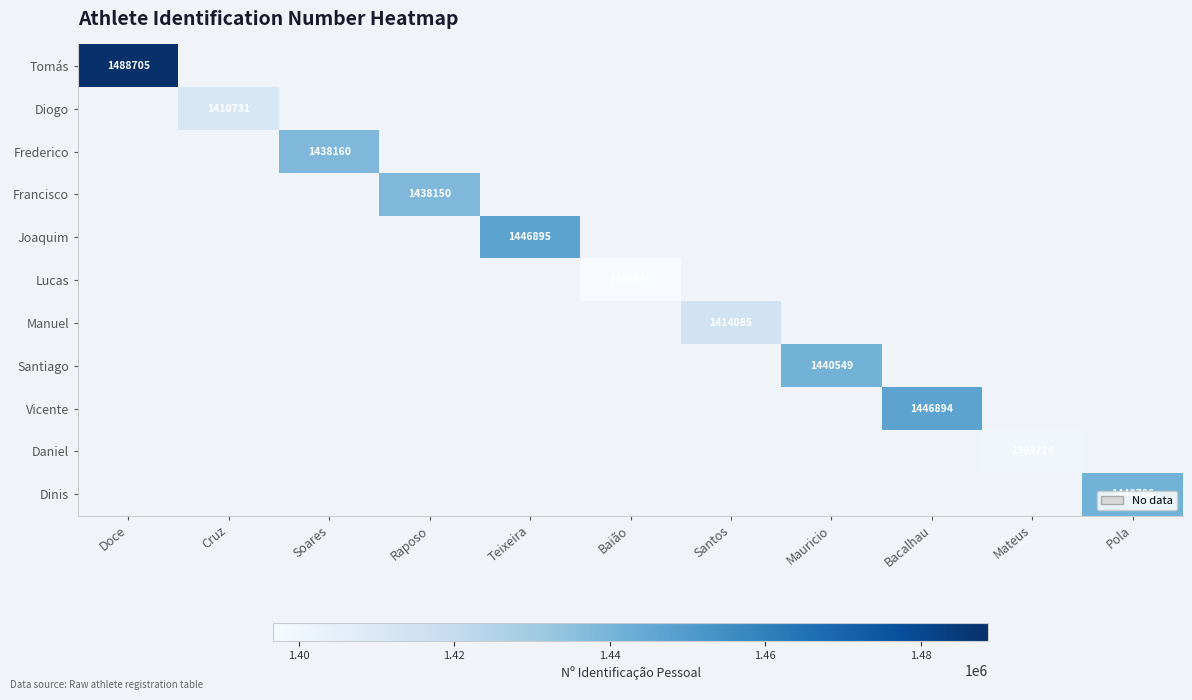

Which has a higher value, Santos or Bacalhau?

Bacalhau